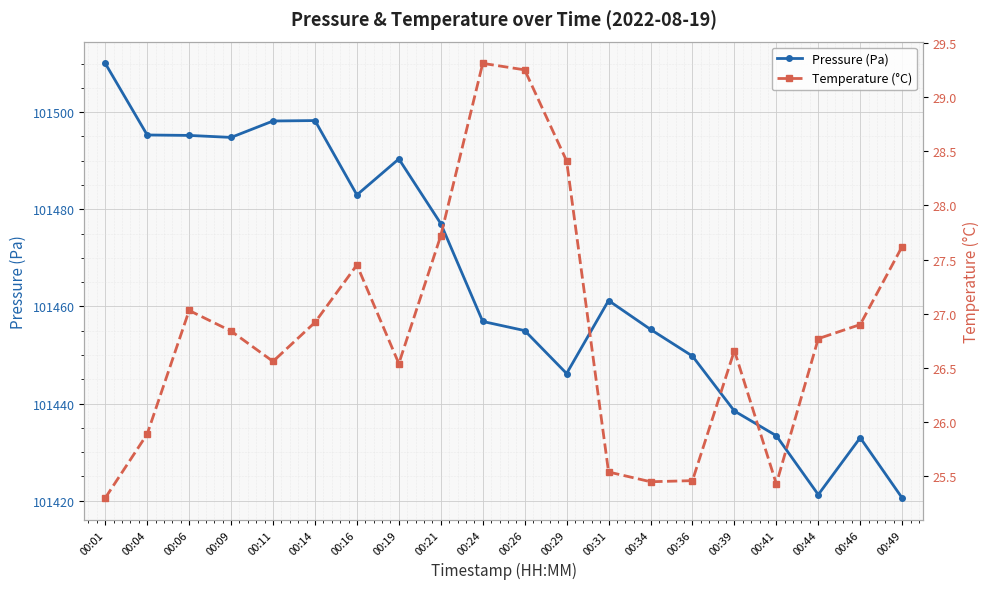

At which label does Temperature (°C) first exceed 26?

00:06